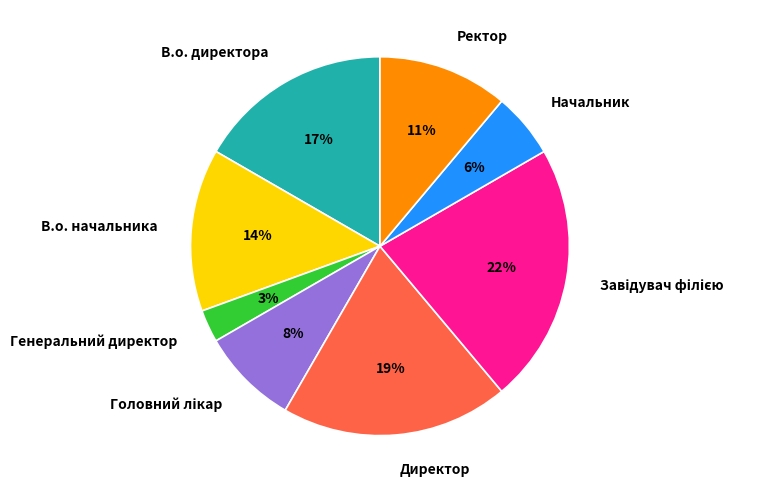

The Генеральний директор slice represents 3% of the pie. True or false?

True